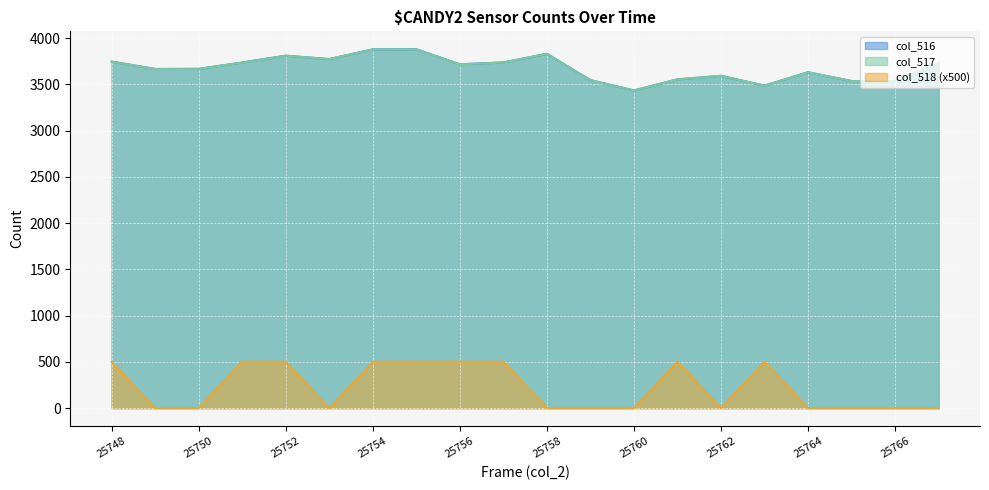

What is the spread (max minus min) of values at 25754?

3379